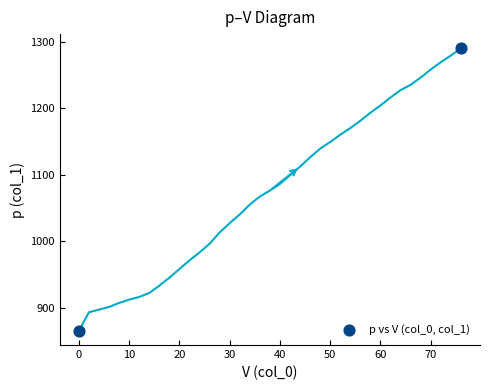

What is the average Y value?

1078